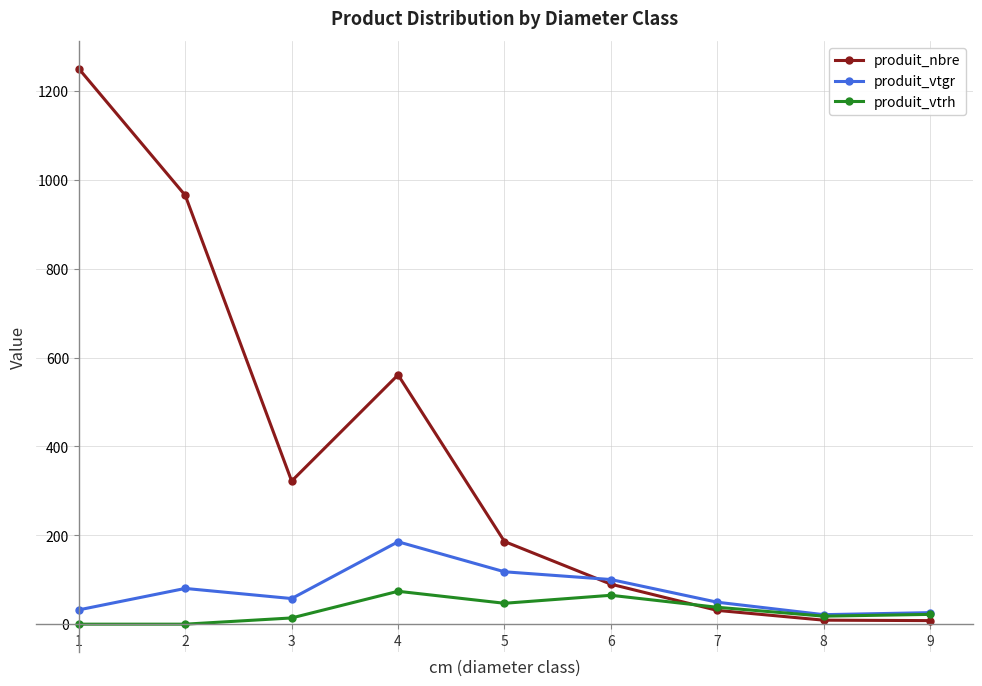

How many data points in produit_nbre are less than 186?

4